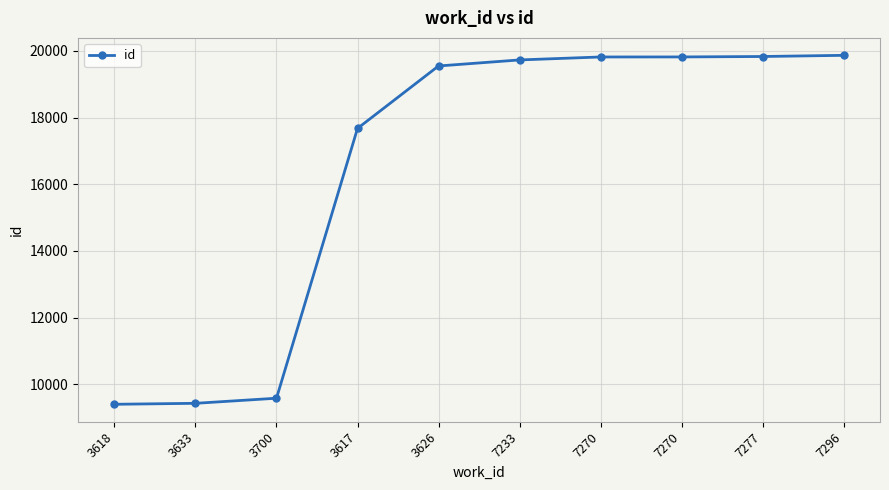

Reading right to left, transcribe all the data shown in this chart.

7296=19866	7277=19831	7270=19818	7270=19817	7233=19728	3626=19547	3617=17674	3700=9584	3633=9431	3618=9402